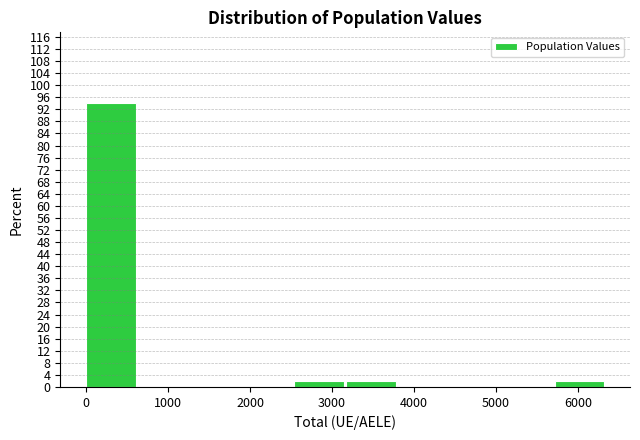

How tall is the bar that spans 0 to 600 on the x-axis? Neither the bar edges nor the heights are printed on the chart, so give them approximately, as read against the axes.

94